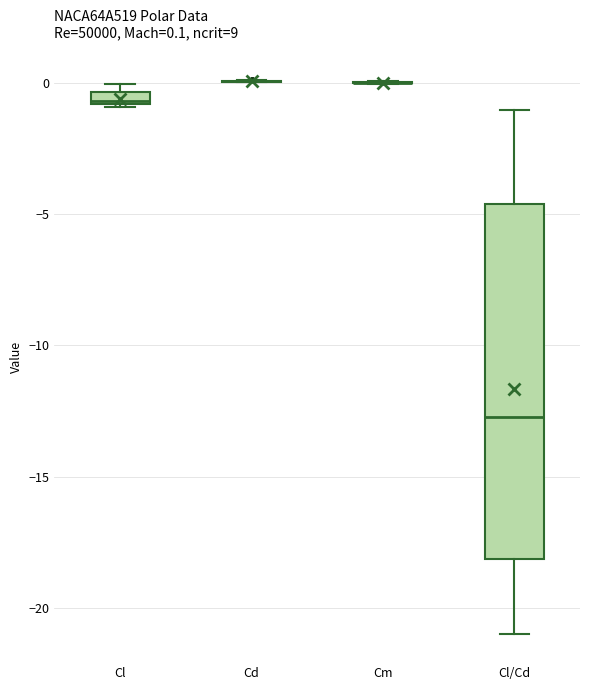

Which box is the tallest, from its lower edge to its upper edge?

Cl/Cd